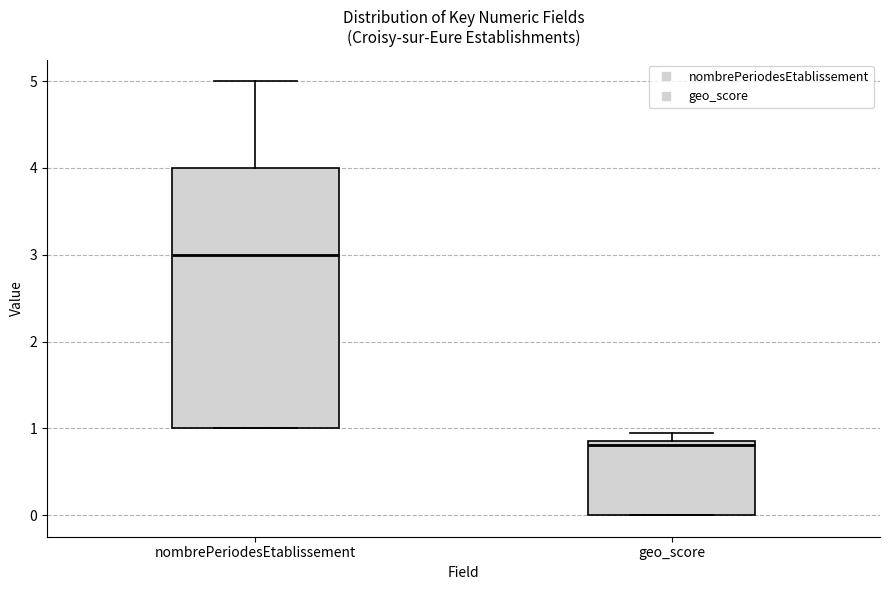

Reading left to right, transcribe this box plot: for each box, give where its median line is, the range the box spans, and where its two whiskers end, as read against the y-axis. The values are not printed on the chart, so give them approximately, as read against the axis.

nombrePeriodesEtablissement: median 3.0, box 1.0 to 4.0, whiskers 1.0 to 5.0
geo_score: median 0.8, box 0.0 to 0.9, whiskers 0.0 to 0.9 (just above the box's upper edge)